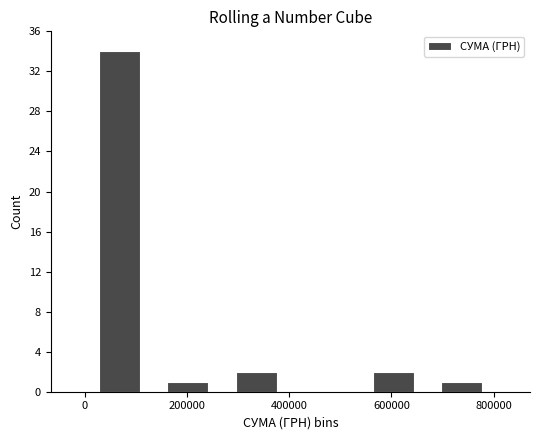

Reading left to right, list every bar in this chart as the range it spans on the x-axis followed by its height. Neither the bar edges nor the heights are printed on the chart, so give them approximately, as read against the axes.

0 to 140000: 34
140000 to 260000: 1
260000 to 400000: 2
400000 to 540000: 0
540000 to 680000: 2
680000 to 800000: 1